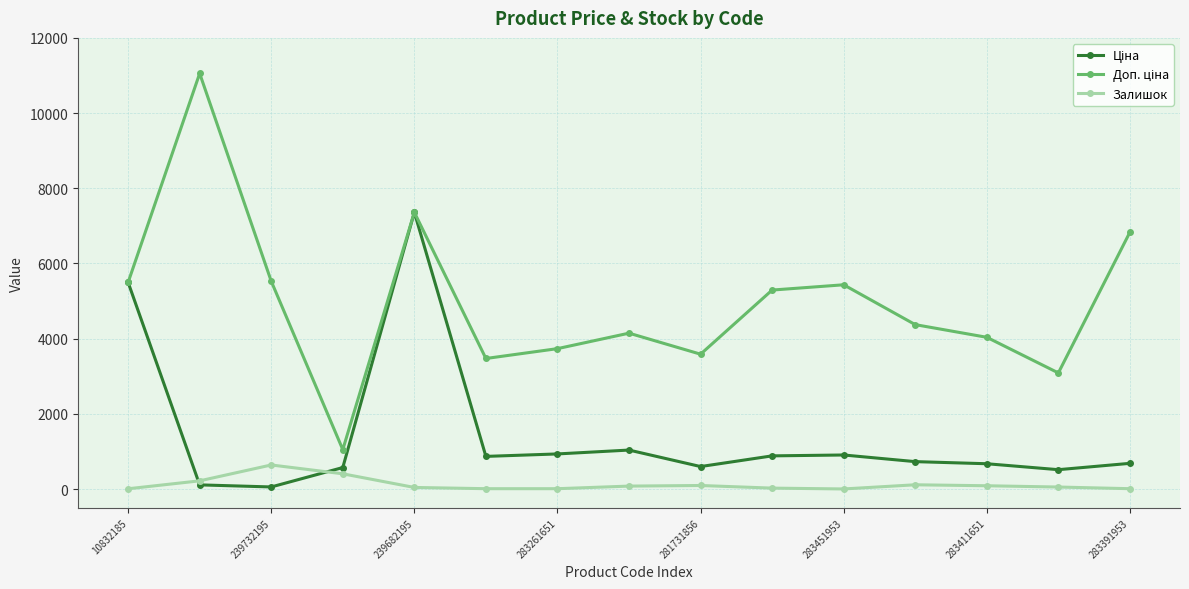

How many data points does each series have?

15